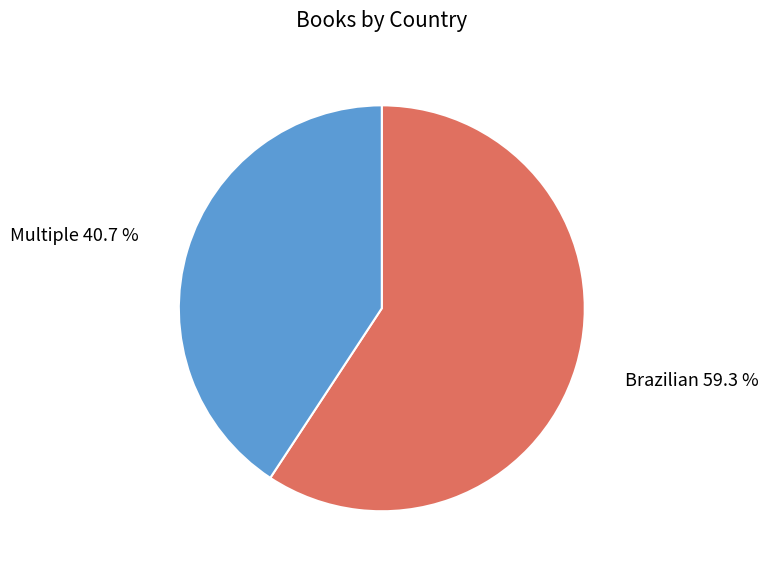

Is there any slice that represents more than half of the pie?

Yes